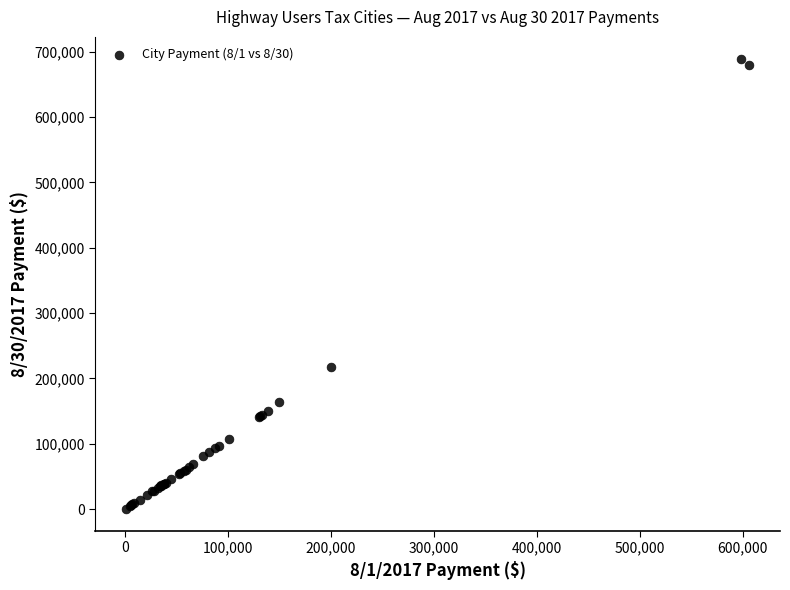

What Y value in the scatter plot is closest to 344587?

216845.1